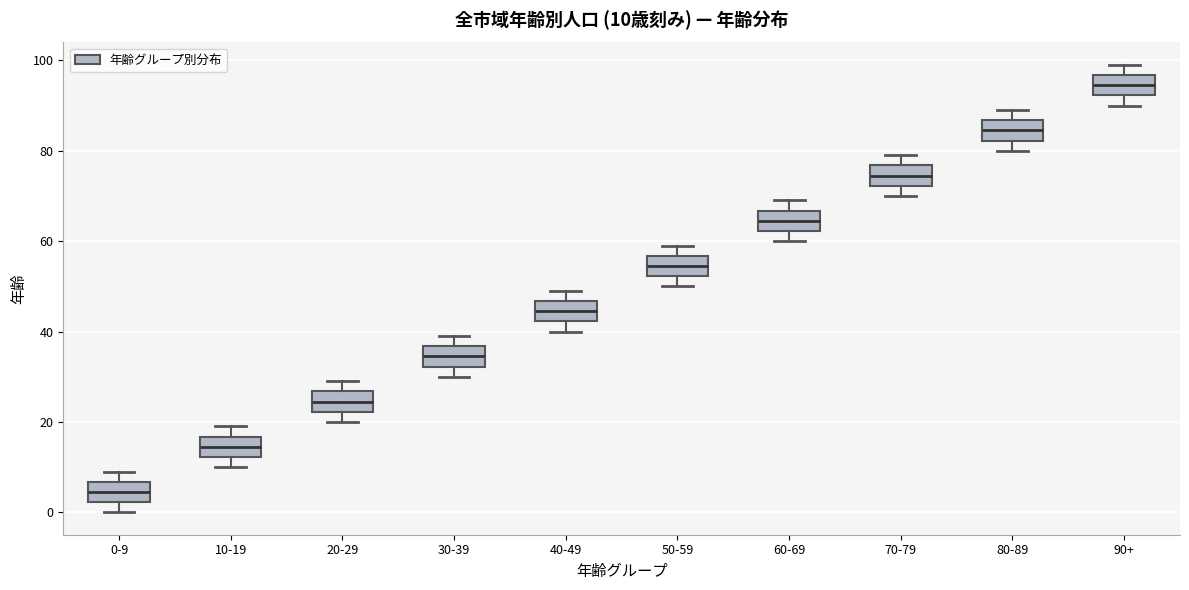

Which box has the lowest median line?

0-9